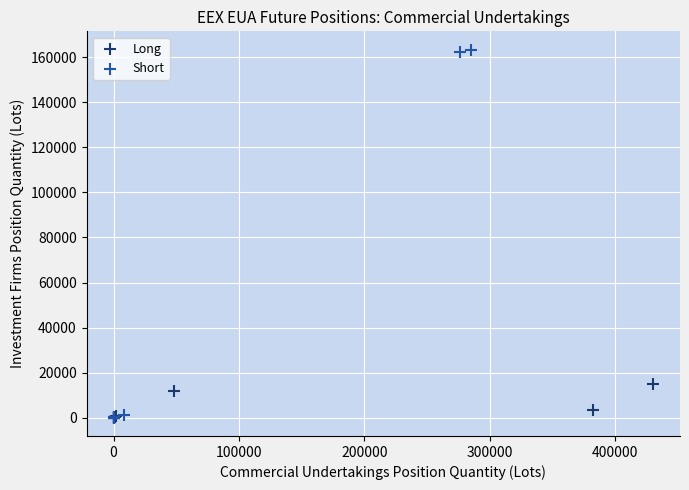

Which series contains the highest Y value?

Short